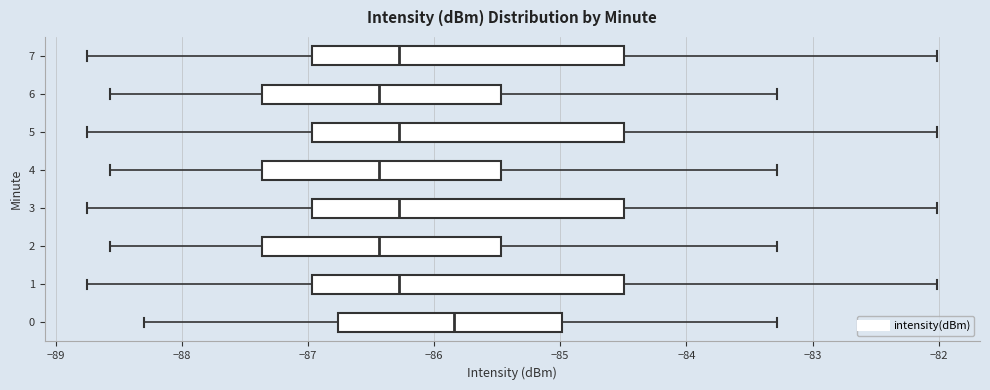

Which box has the furthest to the right median line?

0